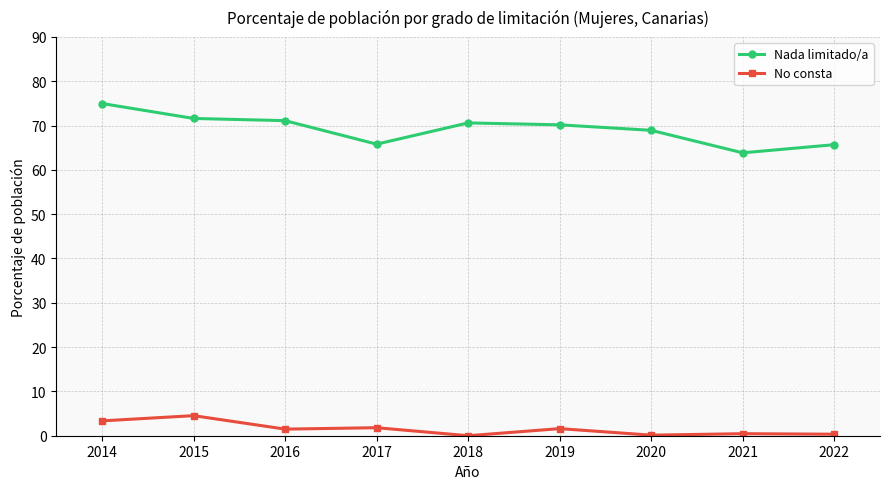

At how many categories does at least one series exceed 44?

9